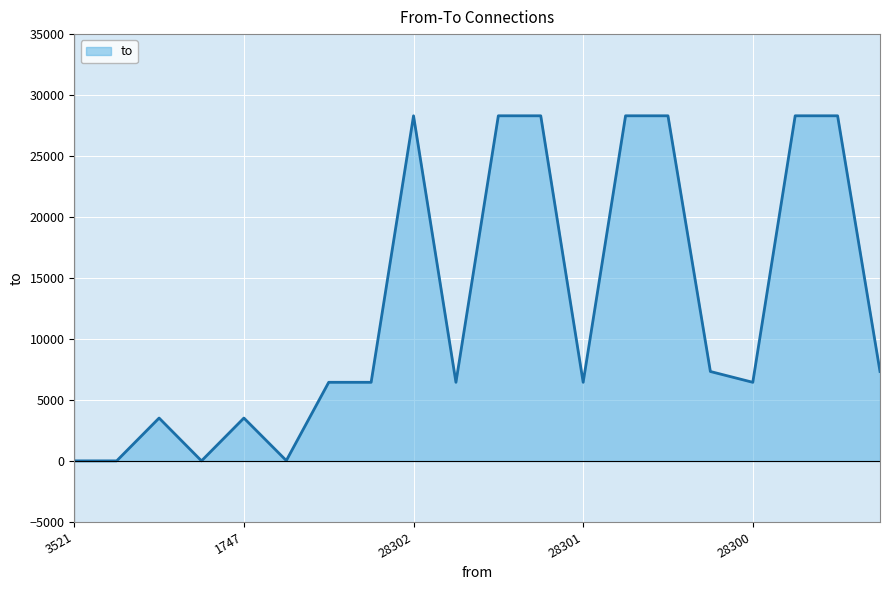

What is the difference between the maximum and minimum values?

28294